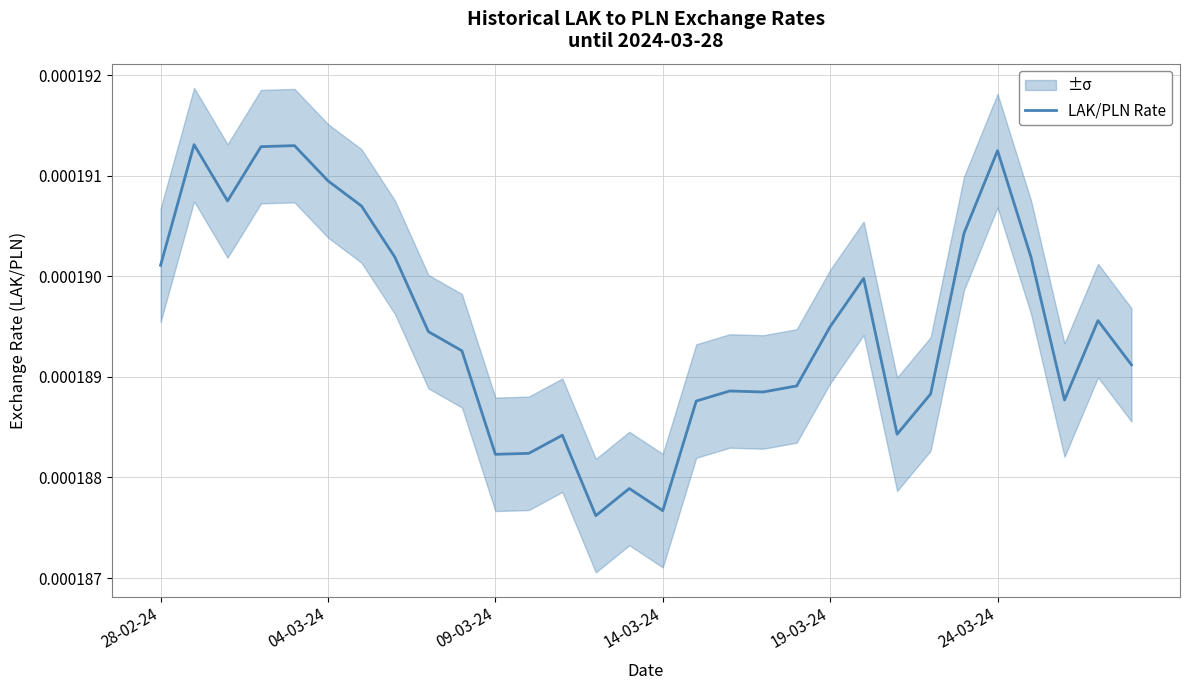

Which category has the highest value across all series?

04-03-24